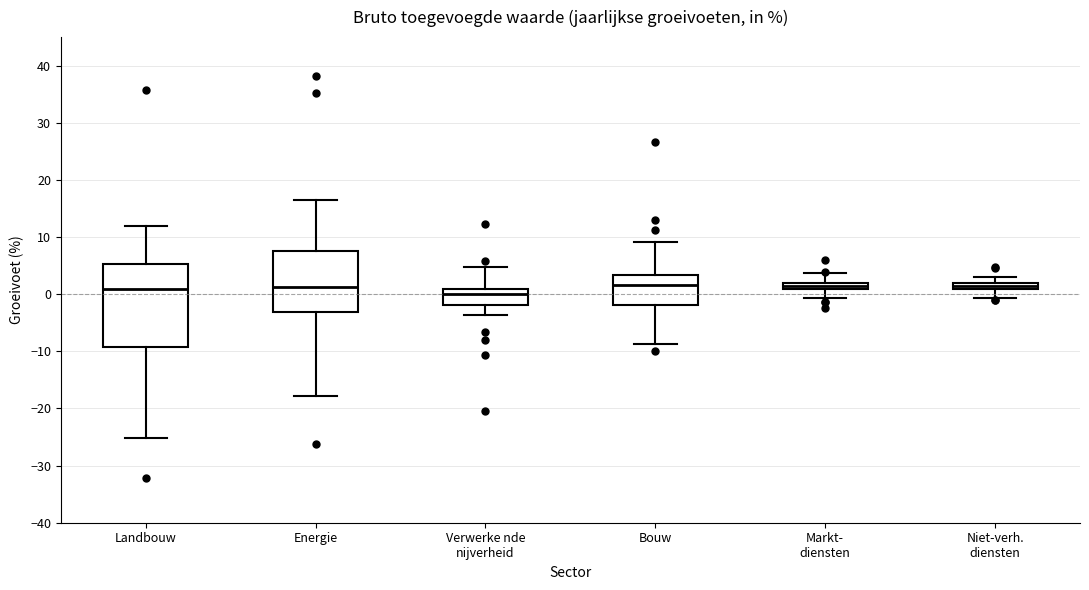

Where does the lower whisker of the box for Verwerke nde nijverheid end on the y-axis? The values are not printed on the chart, so give them approximately, as read against the axis.

-4